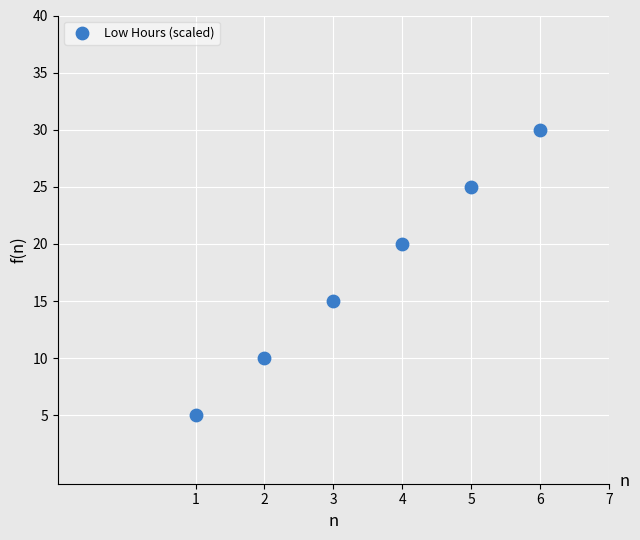

What Y value in the scatter plot is closest to 17?

15